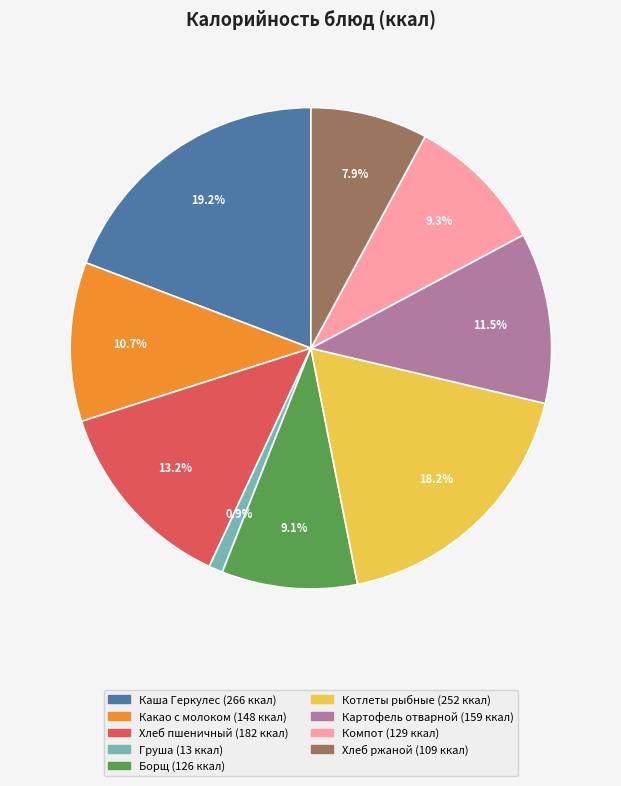

Does any single category account for the majority?

No